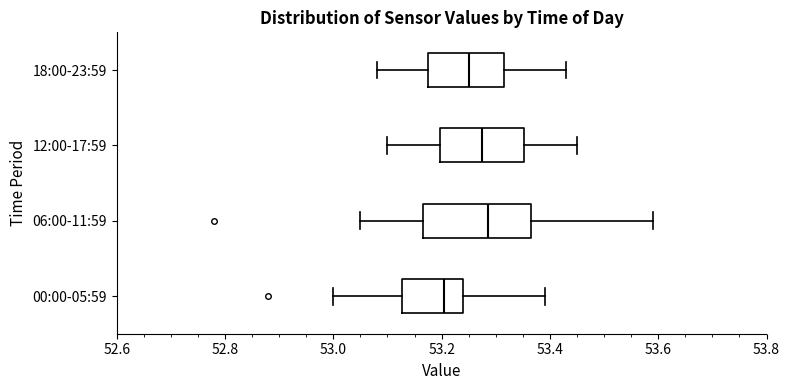

Reading bottom to top, transcribe this box plot: for each box, give where its median line is, the range the box spans, and where its two whiskers end, as read against the x-axis. The values are not printed on the chart, so give them approximately, as read against the axis.

00:00-05:59: median 53.20, box 53.12 to 53.24, whiskers 53.00 to 53.40
06:00-11:59: median 53.28, box 53.16 to 53.36, whiskers 53.06 to 53.60
12:00-17:59: median 53.28, box 53.20 to 53.36, whiskers 53.10 to 53.46
18:00-23:59: median 53.26, box 53.18 to 53.32, whiskers 53.08 to 53.44